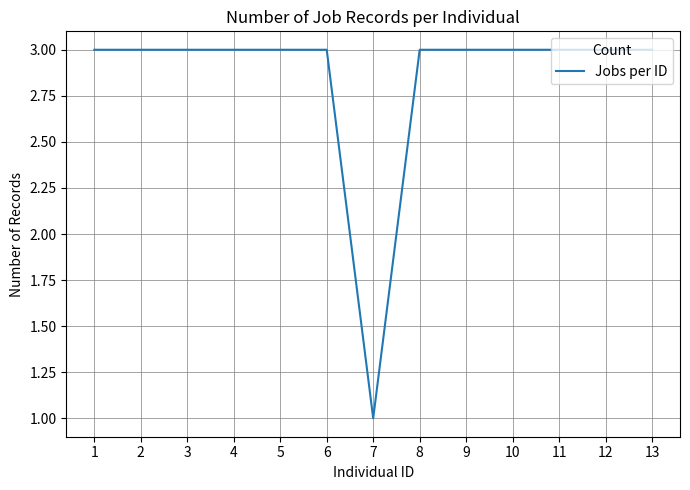

Read the value at 6.

3